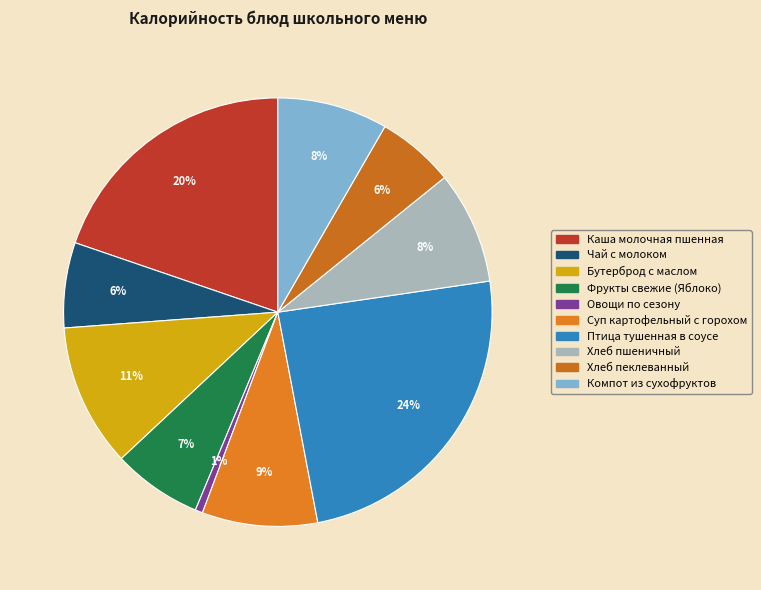

To the nearest percent, what is the combined percentage of Хлеб пеклеванный and Компот из сухофруктов?

14%